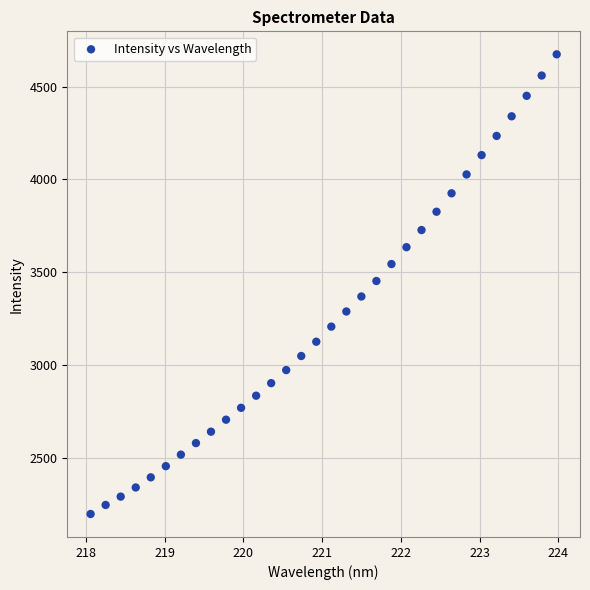

What is the range of Y values (max minus min)?

2478.6